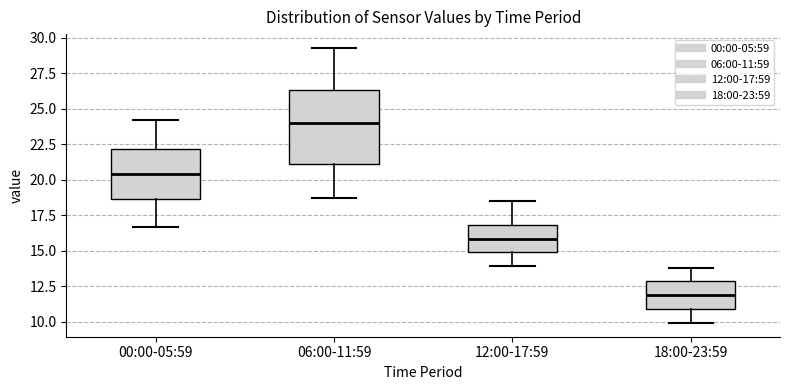

Where is the lower edge of the box for 12:00-17:59 on the y-axis? The values are not printed on the chart, so give them approximately, as read against the axis.

15.0